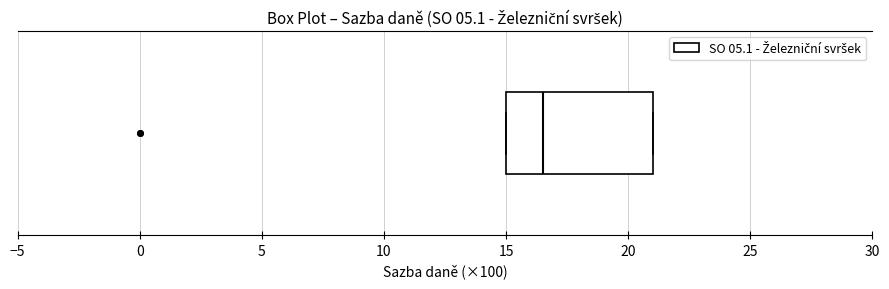

Transcribe this box plot: give where the median line is, the range the box spans, and where the two whiskers end, as read against the x-axis. The values are not printed on the chart, so give them approximately, as read against the axis.

median 16.5, box 15.0 to 21.0, whiskers 15.0 to 21.0